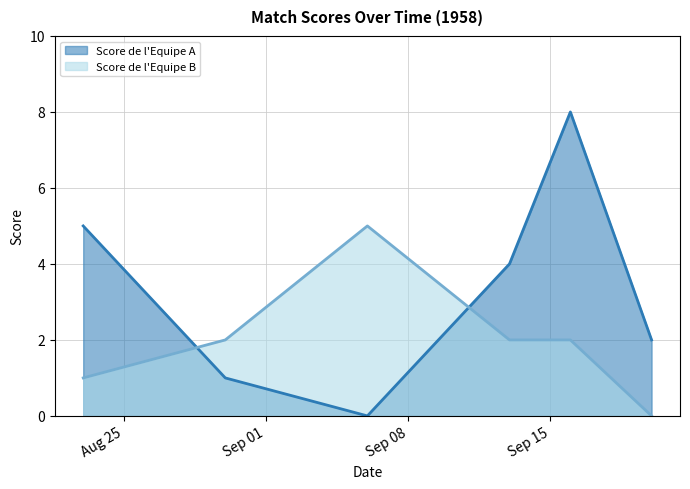

True or false: Score de l'Equipe A has more than 2 points higher than both neighbors.

False